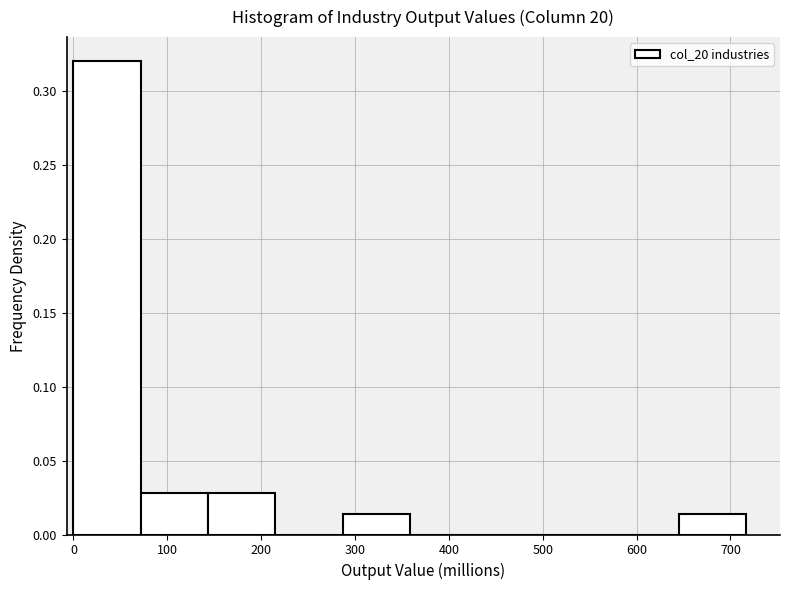

Reading left to right, list every bar in this chart as the range it spans on the x-axis followed by its height. Neither the bar edges nor the heights are printed on the chart, so give them approximately, as read against the axes.

0 to 70: 0.320
70 to 140: 0.030
140 to 220: 0.030
220 to 290: 0
290 to 360: 0.015
360 to 430: 0
430 to 500: 0
500 to 570: 0
570 to 650: 0
650 to 720: 0.015